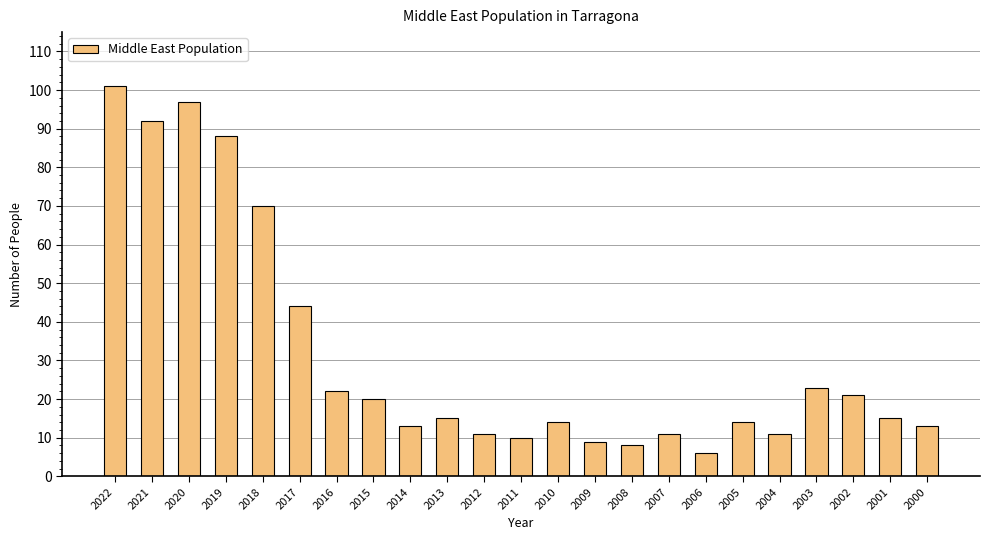

Count the number of categories in the chart.

23